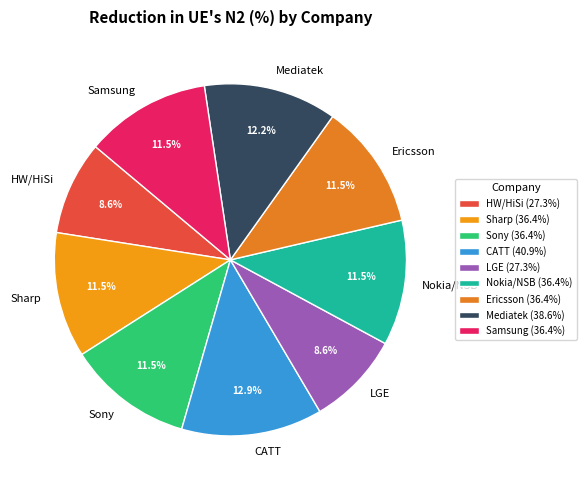

What is the ratio of the value at Mediatek to the value at Ericsson?

1.1